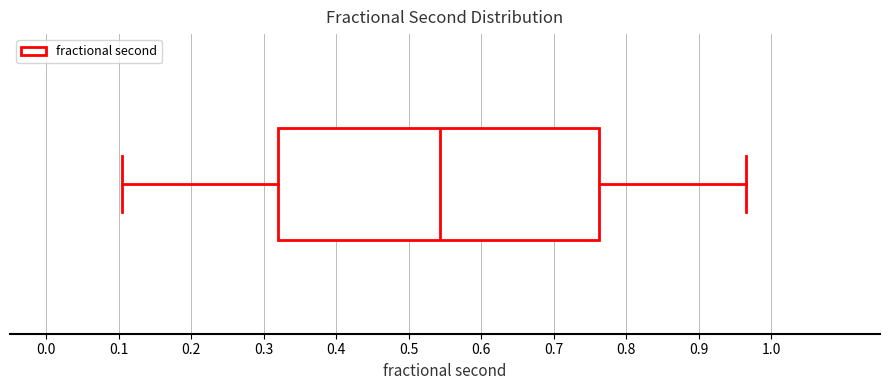

Transcribe this box plot: give where the median line is, the range the box spans, and where the two whiskers end, as read against the x-axis. The values are not printed on the chart, so give them approximately, as read against the axis.

median 0.54, box 0.32 to 0.76, whiskers 0.10 to 0.96